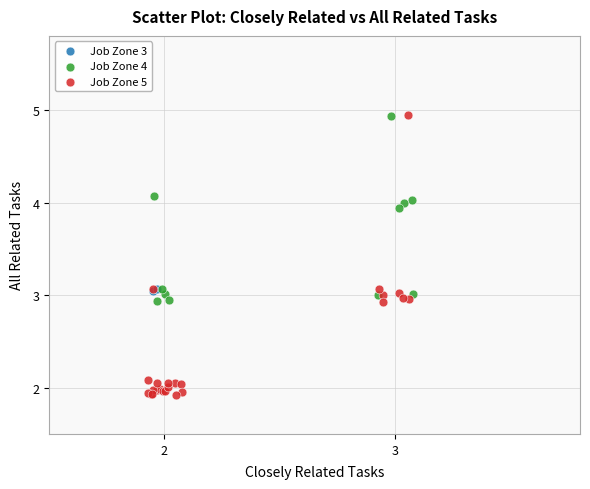

What are all the series names shown in the legend?

Job Zone 3, Job Zone 4, Job Zone 5